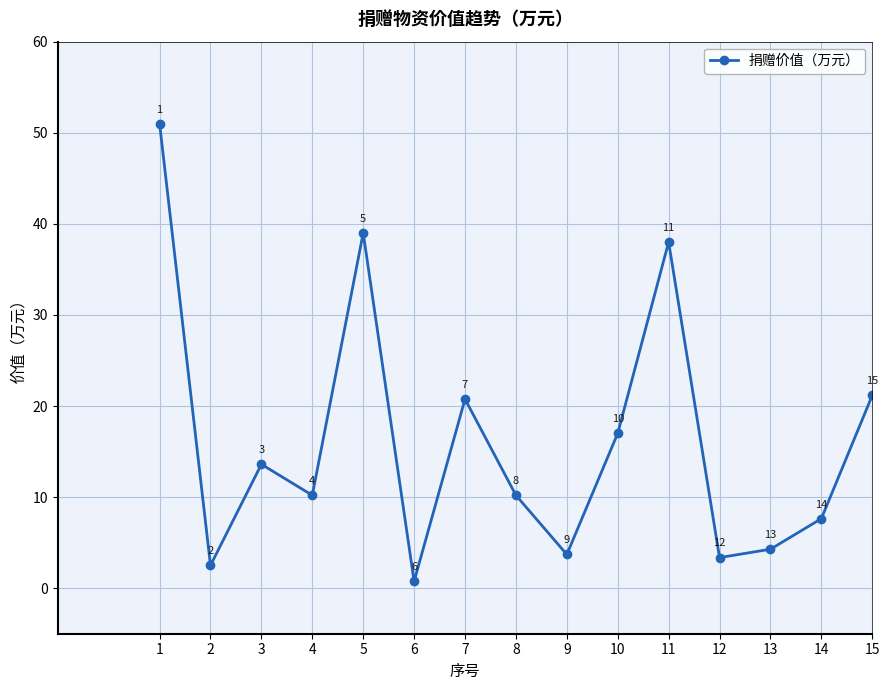

True or false: the data has more than 0 interior local peaks.

True